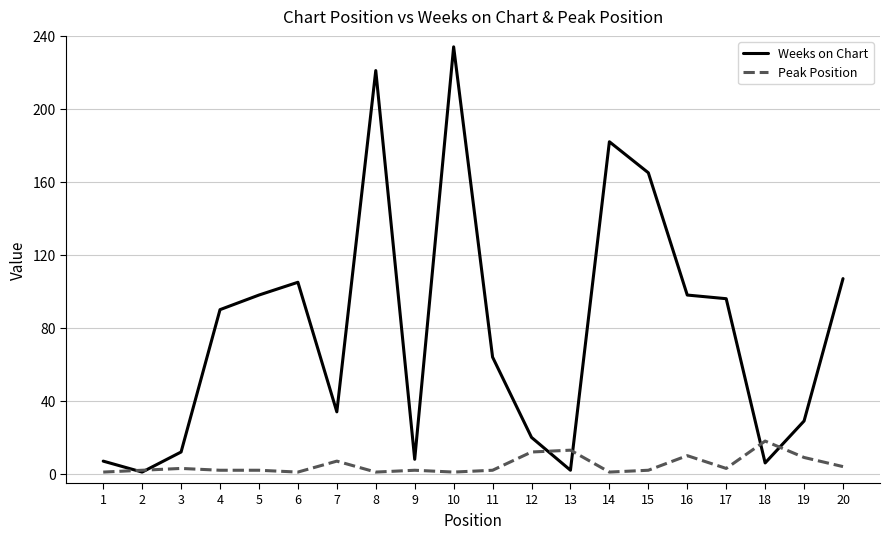

What is the greatest value displayed?

234